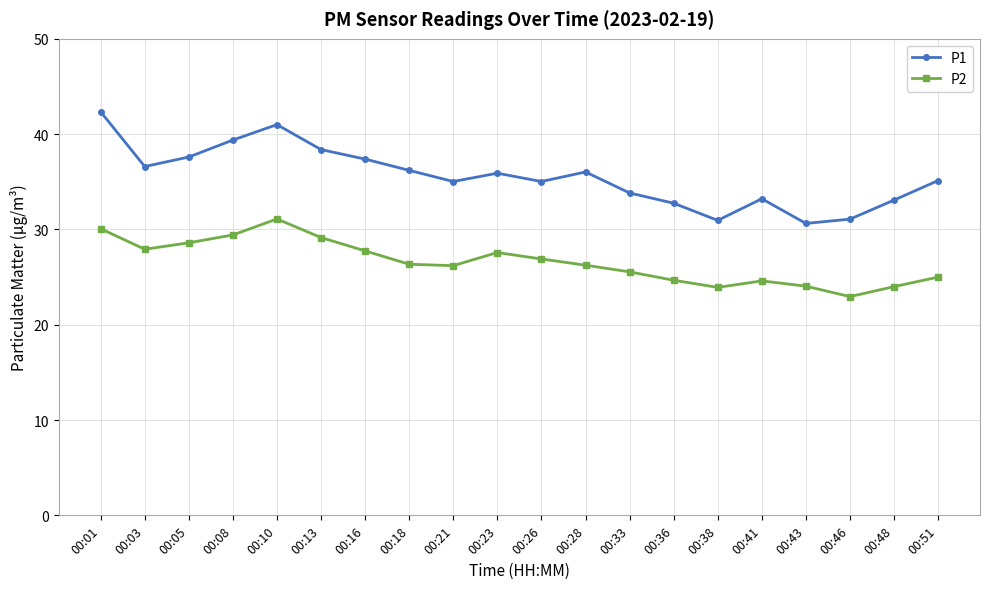

True or false: P2 has more than 1 points higher than both neighbors.

True